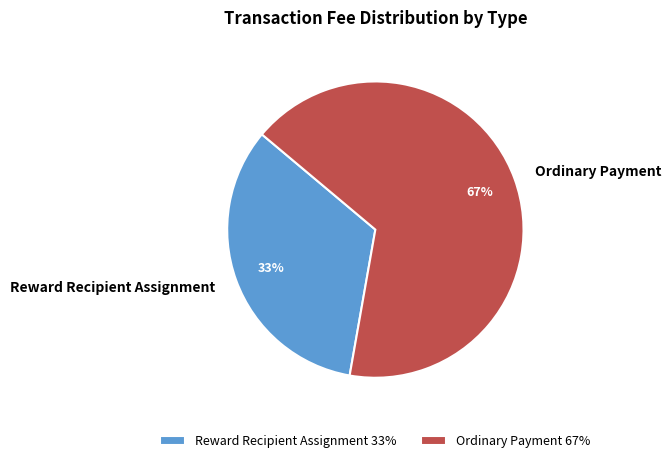

Which slice represents more than half of the pie?

Ordinary Payment